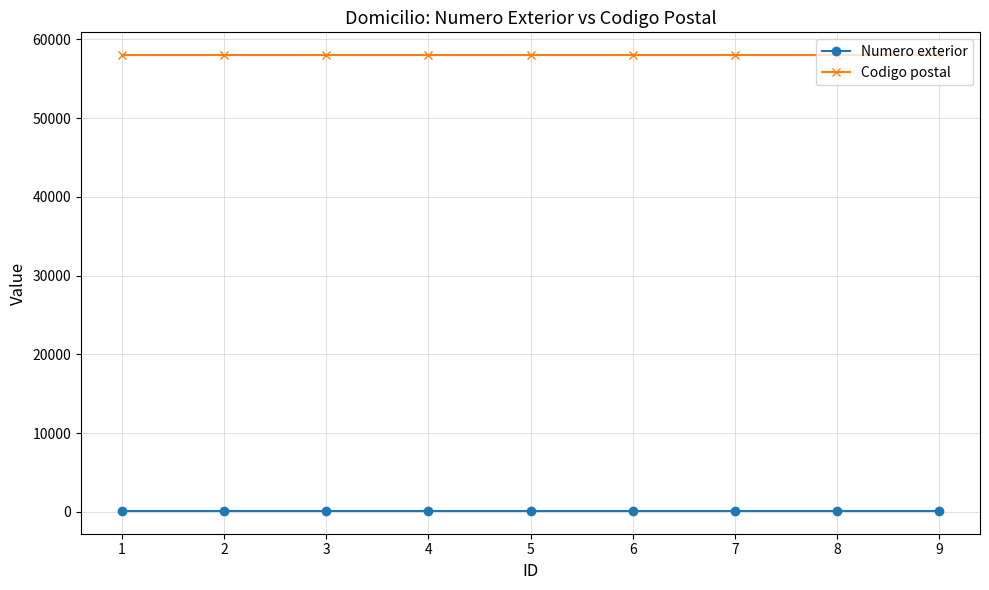

What are all the series names shown in the legend?

Numero exterior, Codigo postal